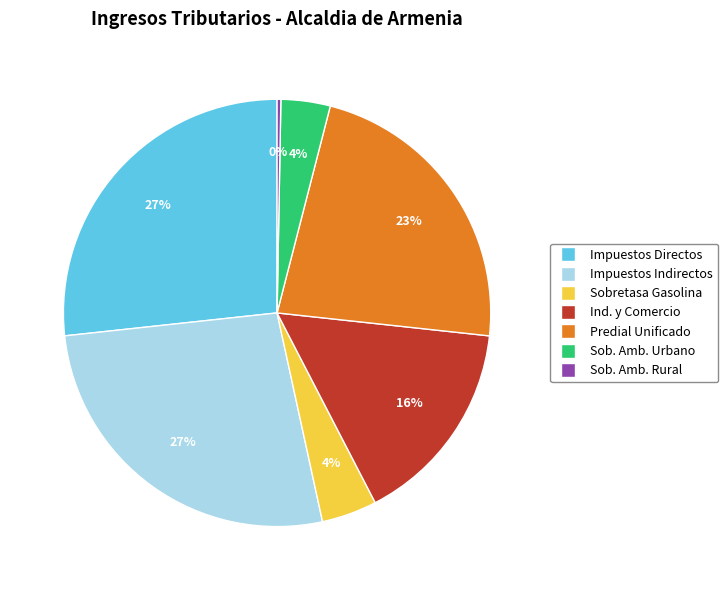

Is there a majority slice in this chart?

No